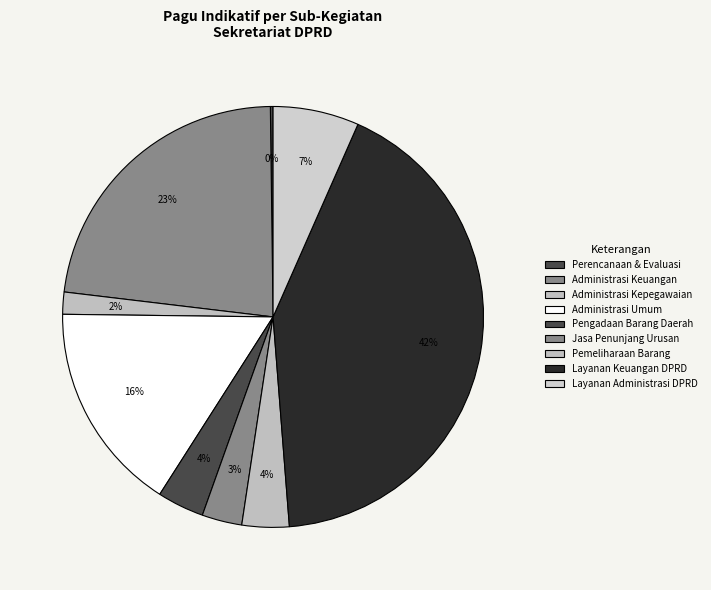

To the nearest percent, what is the difference between the Administrasi Umum and Layanan Keuangan DPRD slice percentages?

26%